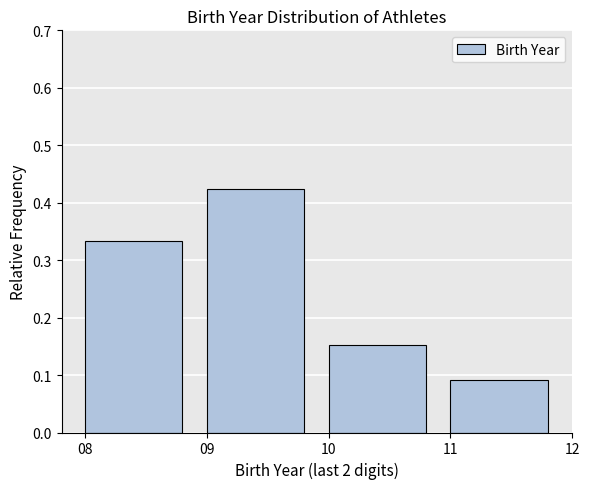

Over which range of the x-axis is the bar tallest?

09 to 10